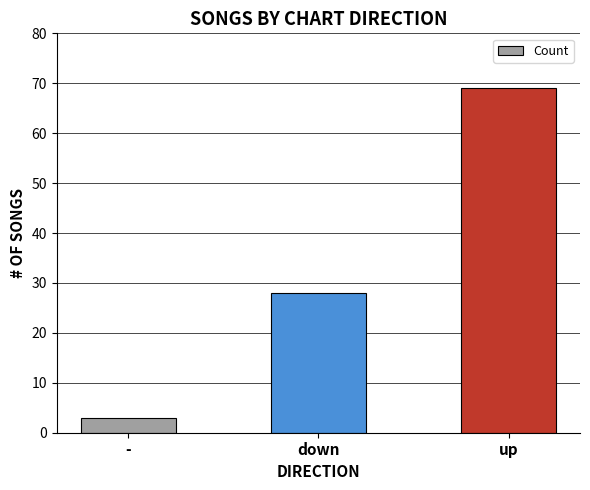

Rank the categories by value from lowest to highest.

-, down, up